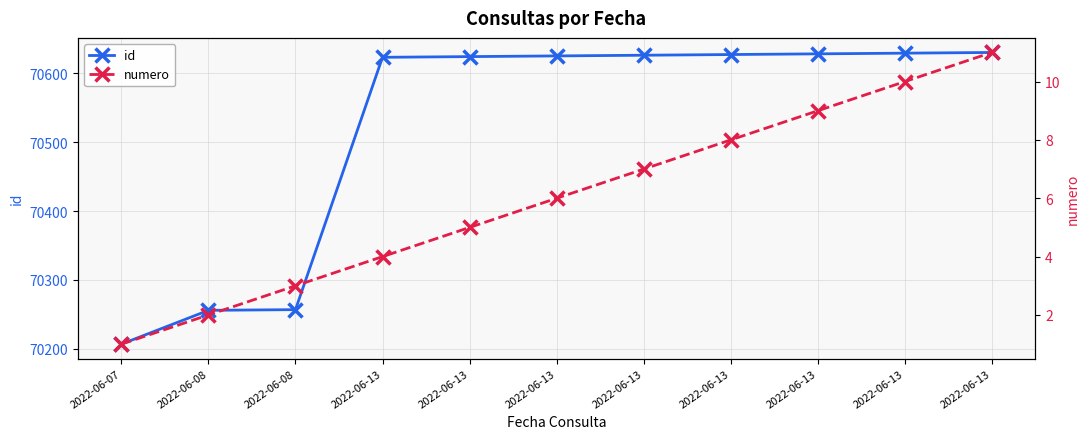

What is the sum of all id values?

775732